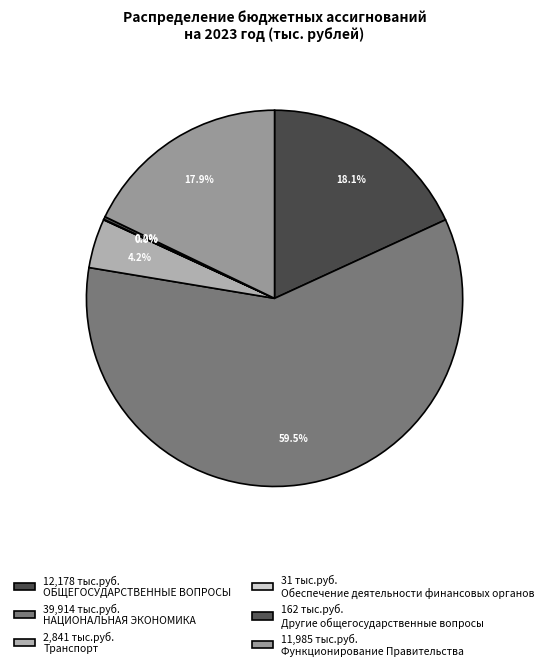

Count the number of slices in the pie.

6